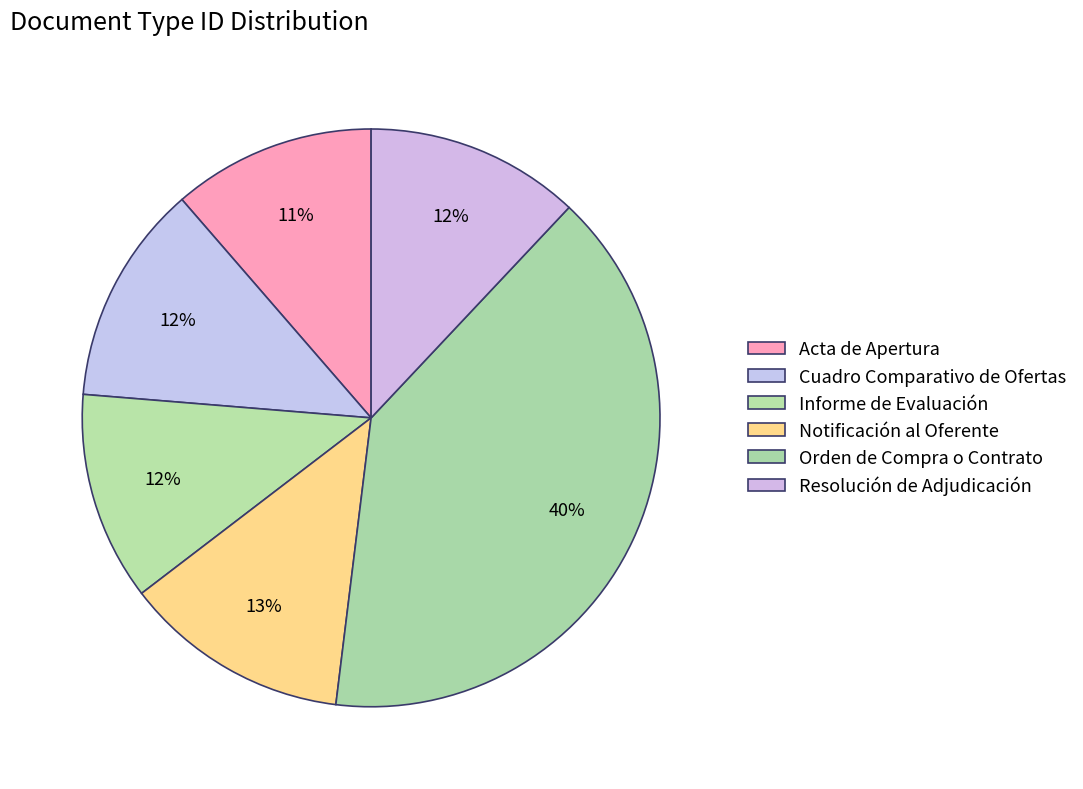

Rank the categories by value from highest to lowest.

Orden de Compra o Contrato, Notificación al Oferente, Cuadro Comparativo de Ofertas, Resolución de Adjudicación, Informe de Evaluación, Acta de Apertura